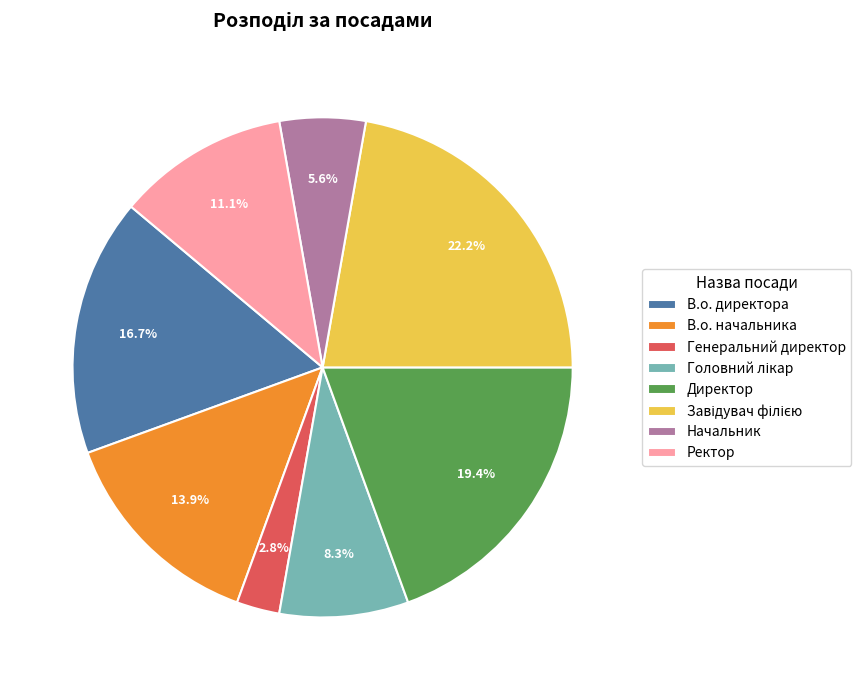

Which slice is the smallest?

Генеральний директор